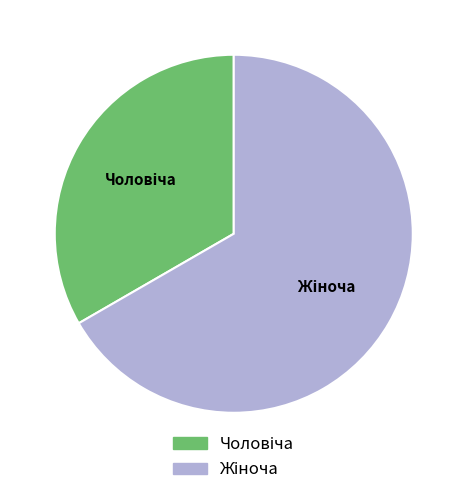

Is there a majority slice in this chart?

Yes